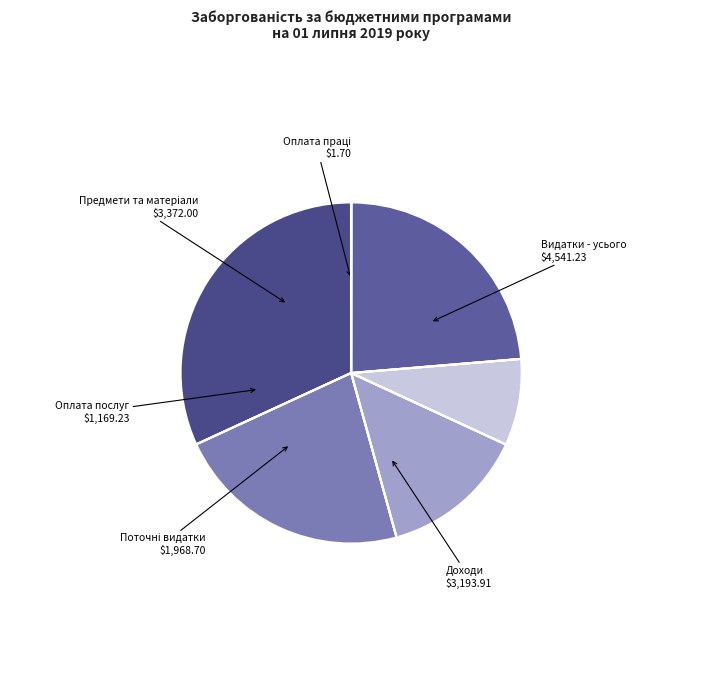

How many segments does this pie chart have?

6